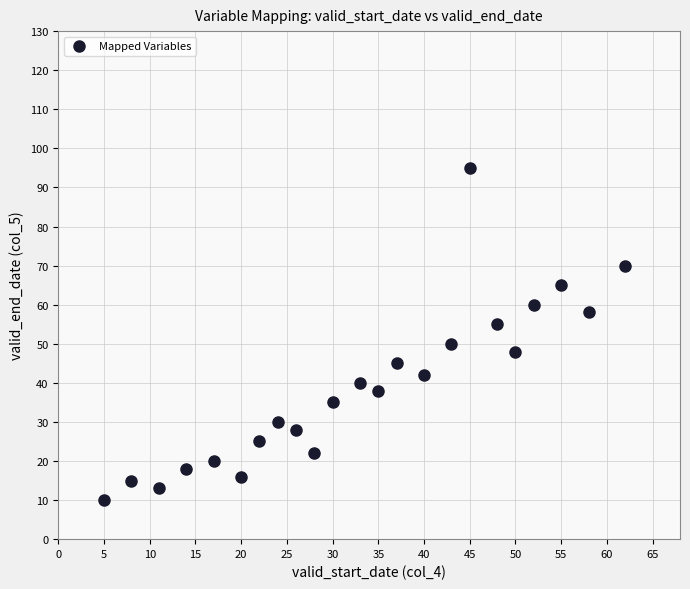

What is the range of Y values (max minus min)?

85